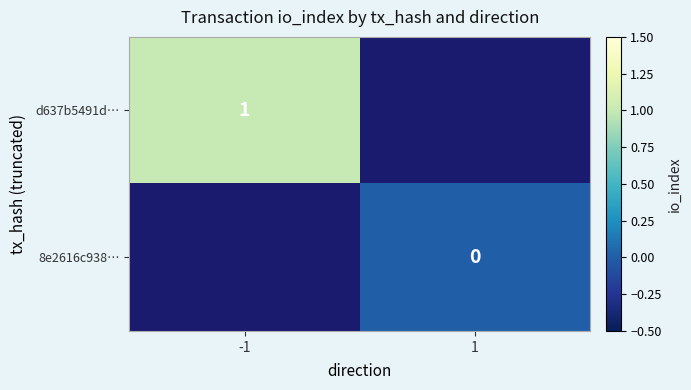

The d637b5491d… series shows 0 at -1. True or false?

False